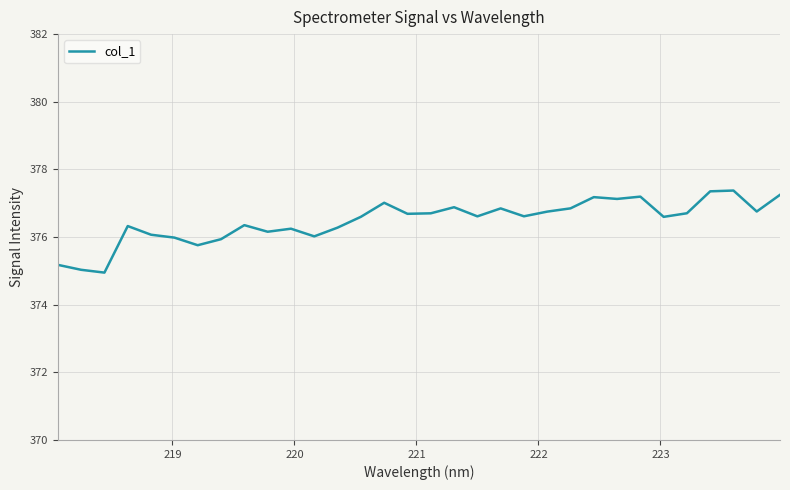

True or false: there are more than 2 points higher than both neighbors.

True